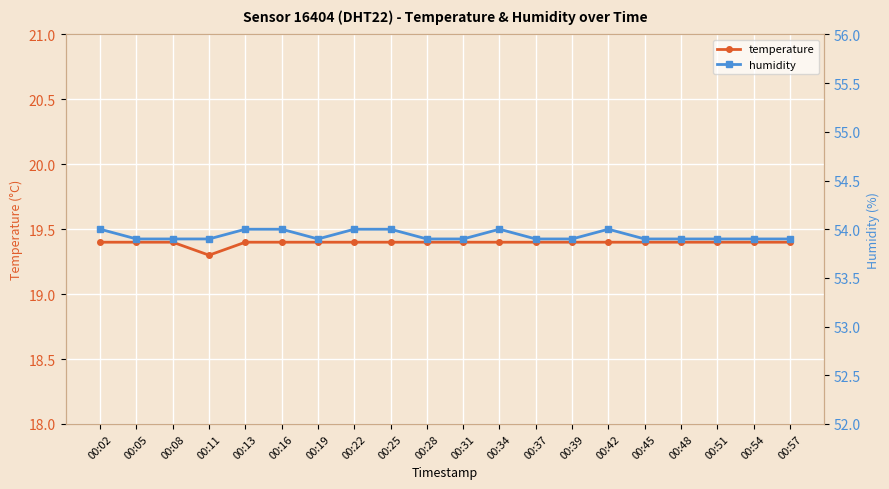

Rank the series at 00:57 from lowest to highest value.

temperature, humidity